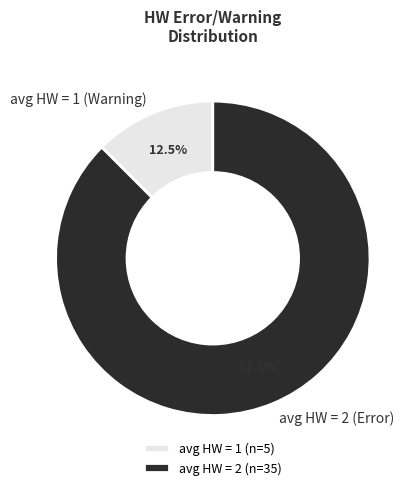

Approximately how many times larger is the value at avg HW = 2 (Error) compared to avg HW = 1 (Warning)?

7.0